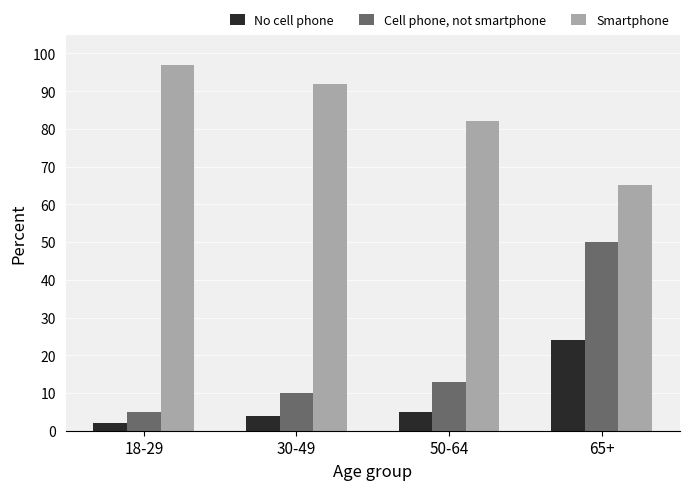

At which category is the sum across all series the highest?

65+